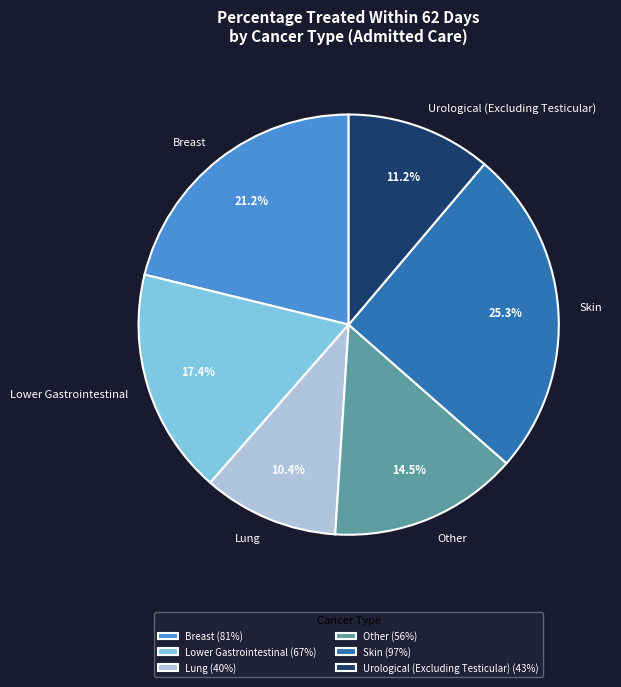

To the nearest percent, what is the average slice percentage?

17%